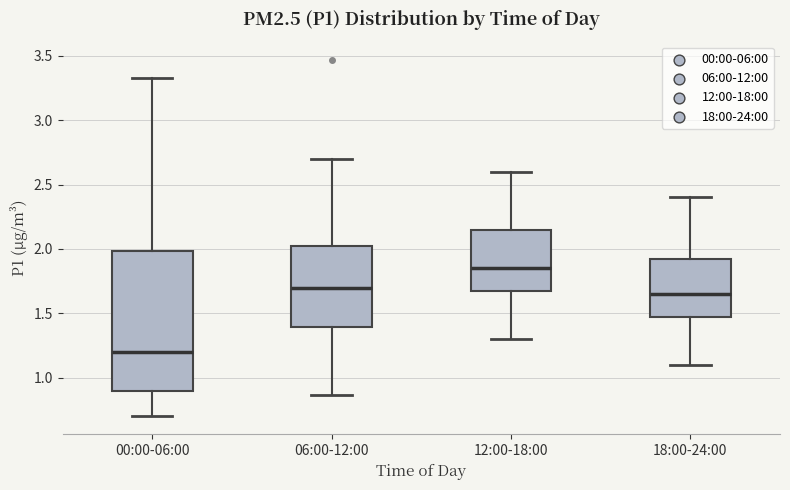

Comparing the boxes themselves (not the whiskers), which one is the tallest?

00:00-06:00